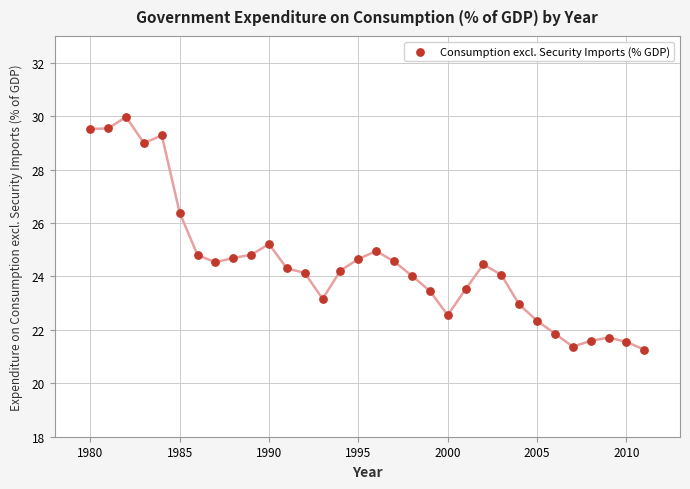

What is the range of X values (max minus min)?

31.0